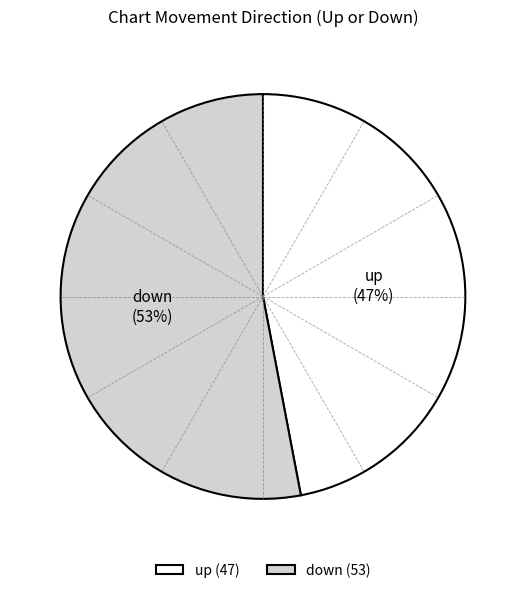

Combined, do up and down account for over 50%?

Yes